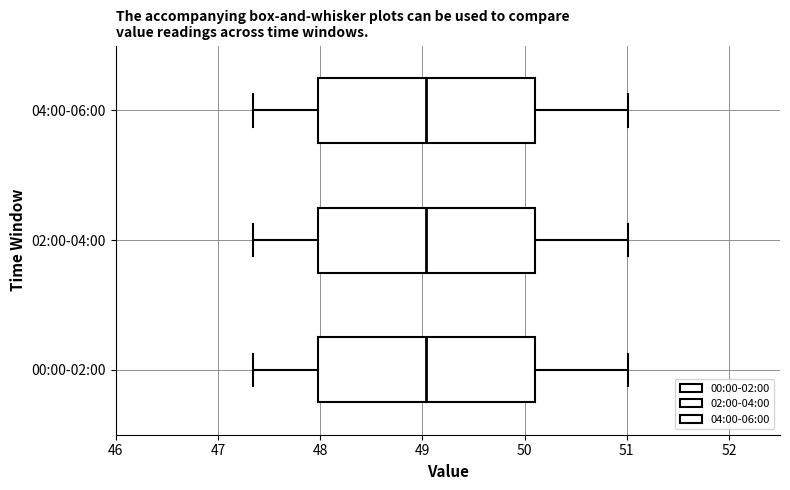

Where is the left edge of the box for 00:00-02:00 on the x-axis? The values are not printed on the chart, so give them approximately, as read against the axis.

48.0